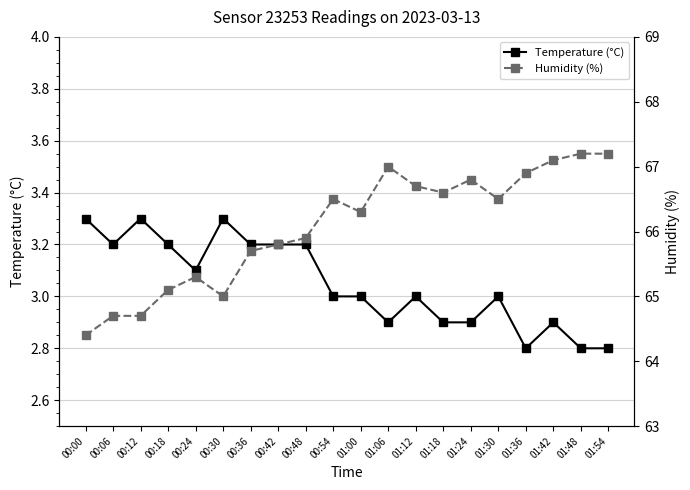

What is the total value across all series at 01:00?

69.3